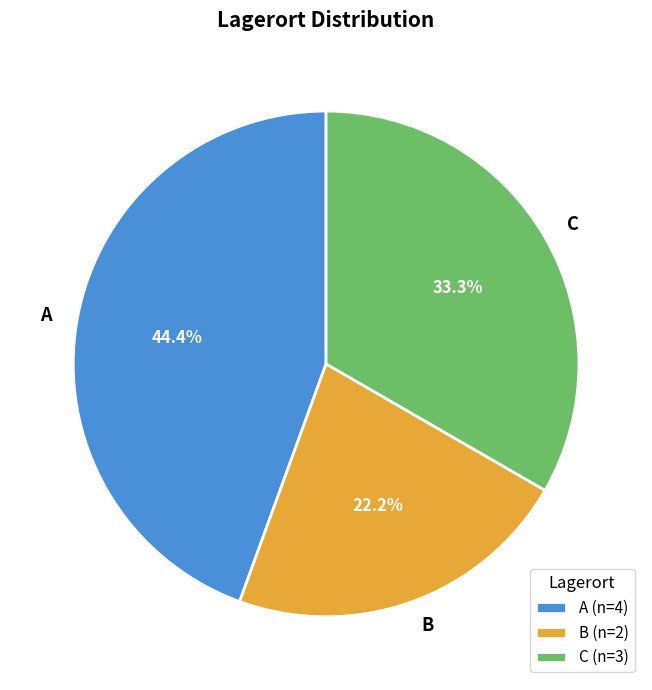

True or false: B accounts for 12% of the total.

False